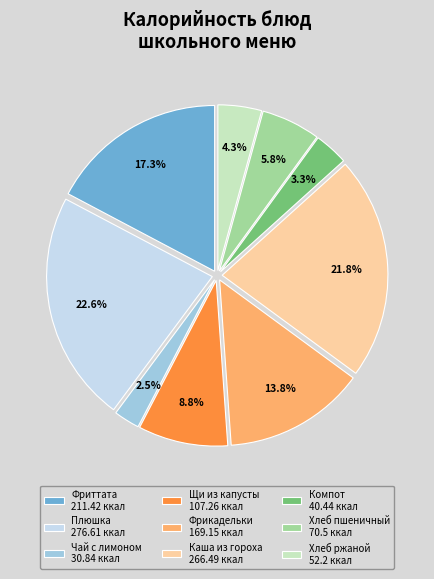

What percentage is NOT represented by Каша из гороха 266.49 ккал?

78.2%